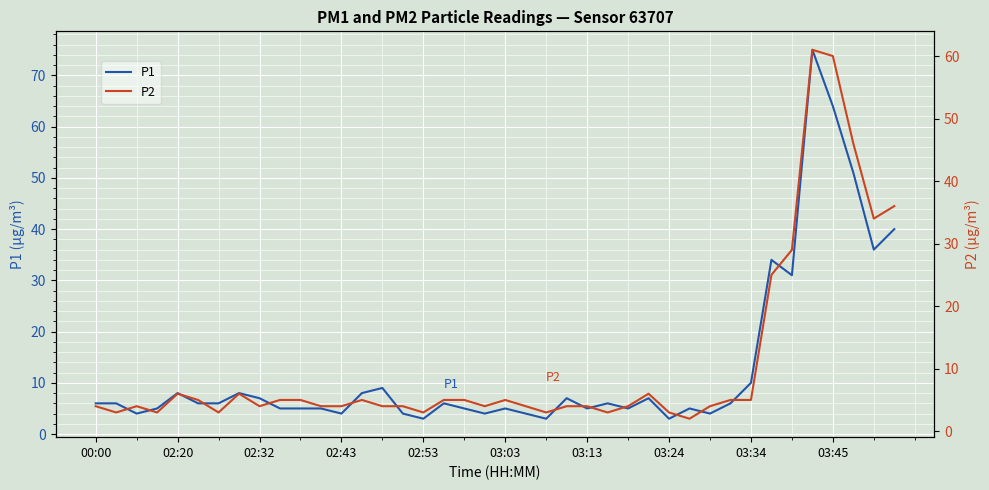

True or false: P1 has a value of 3 at 03:24.

True